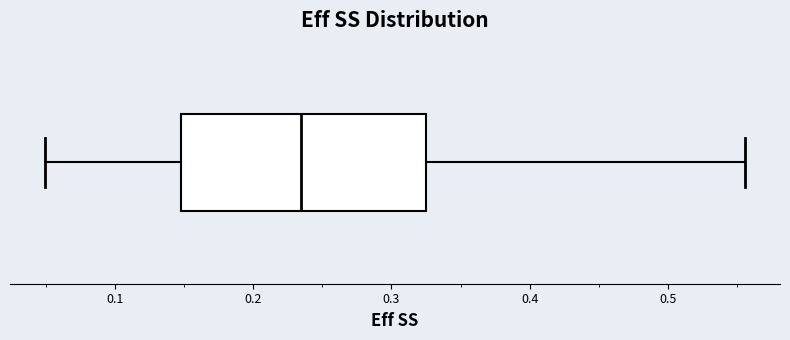

Transcribe this box plot: give where the median line is, the range the box spans, and where the two whiskers end, as read against the x-axis. The values are not printed on the chart, so give them approximately, as read against the axis.

median 0.23, box 0.15 to 0.32, whiskers 0.05 to 0.56